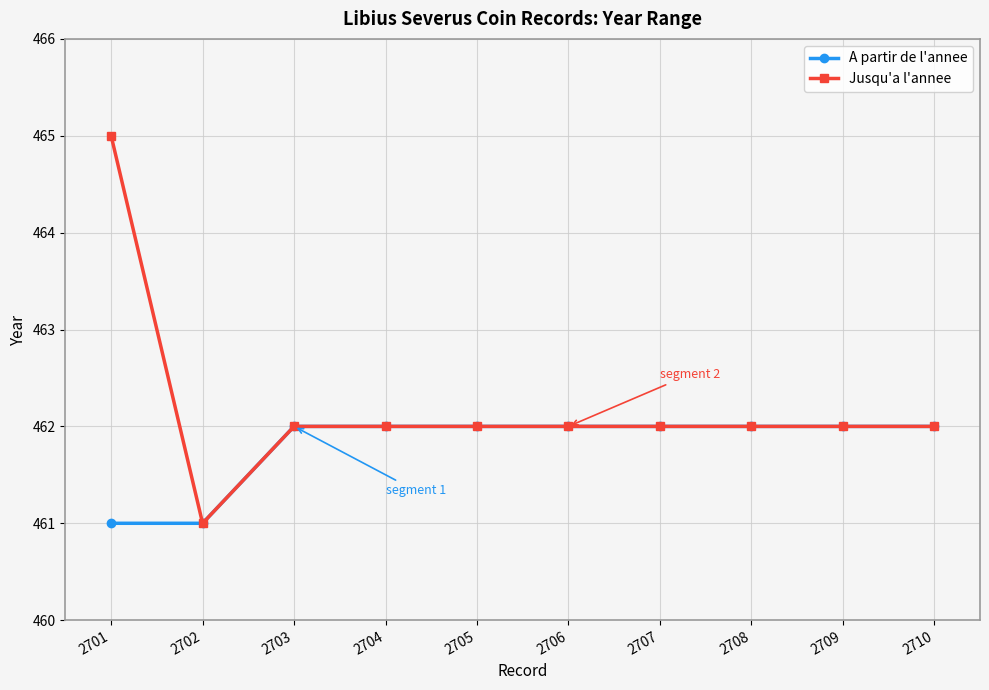

Is this an area chart (filled region under the line)?

No